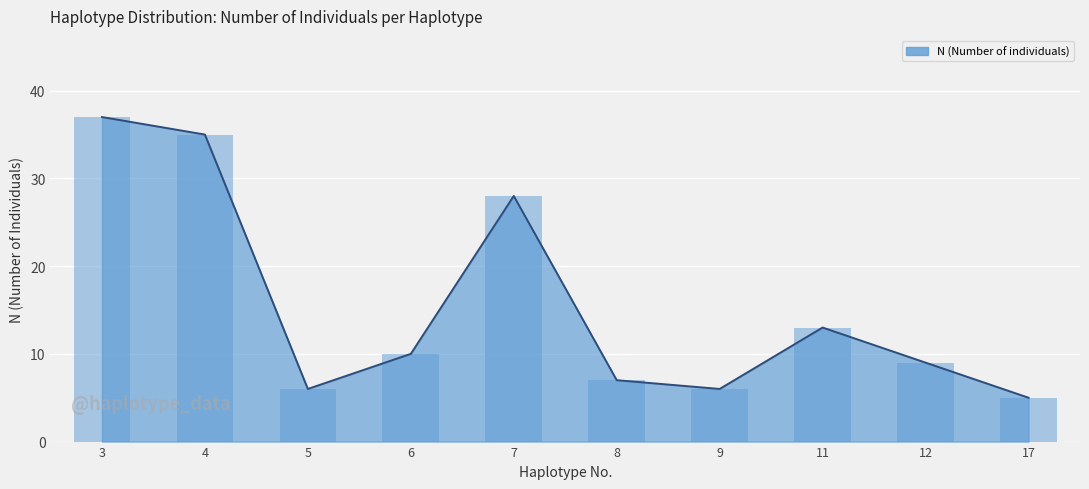

Reading left to right, extract all data points from this chart.

3=37	4=35	5=6	6=10	7=28	8=7	9=6	11=13	12=9	17=5